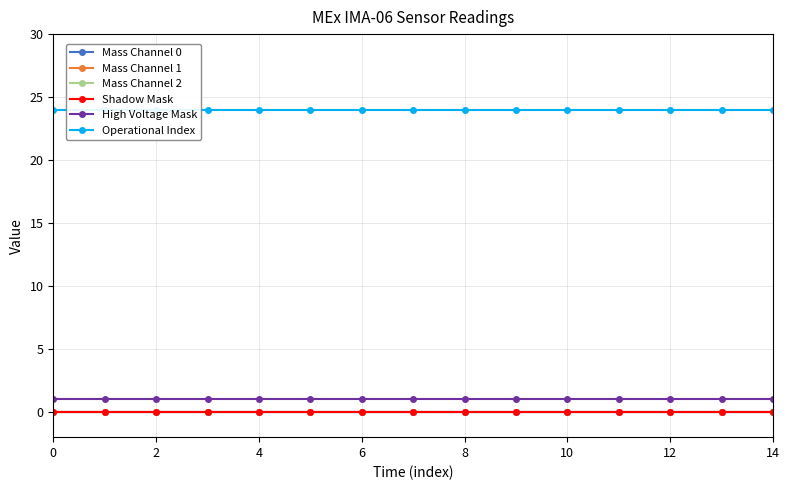

What is the maximum value shown in the chart?

24